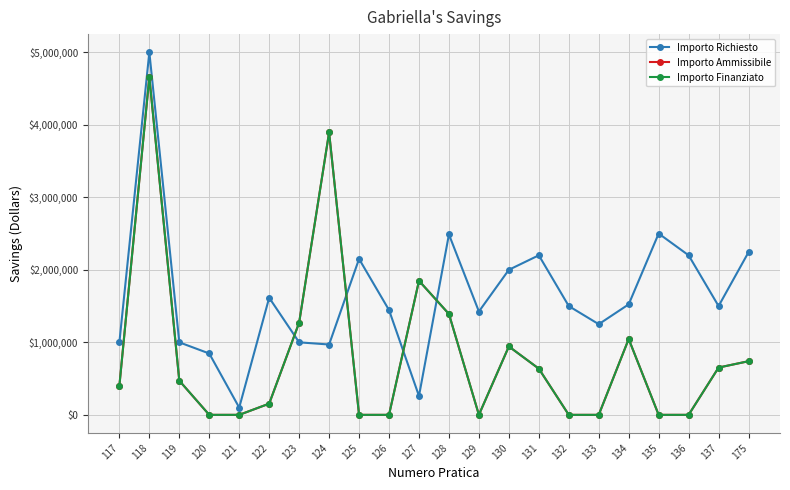

How many lines are shown in the chart?

3